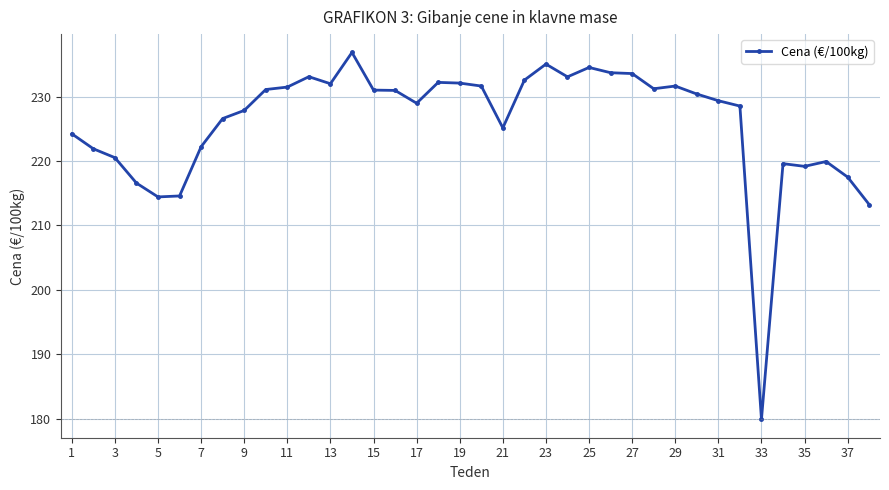

True or false: the data has more than 1 interior local peaks.

True